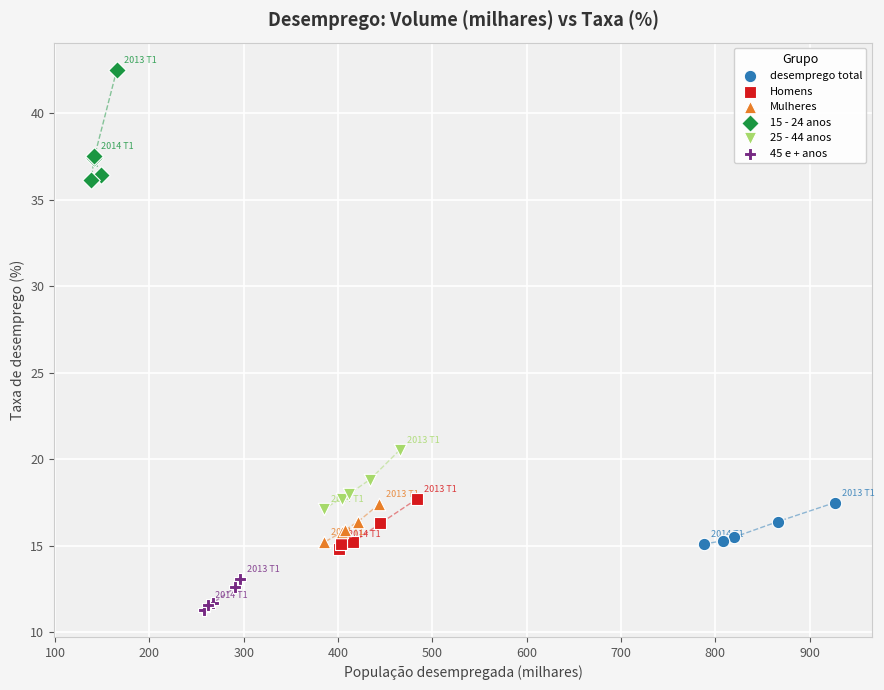

Which series reaches the minimum Y coordinate?

45 e + anos